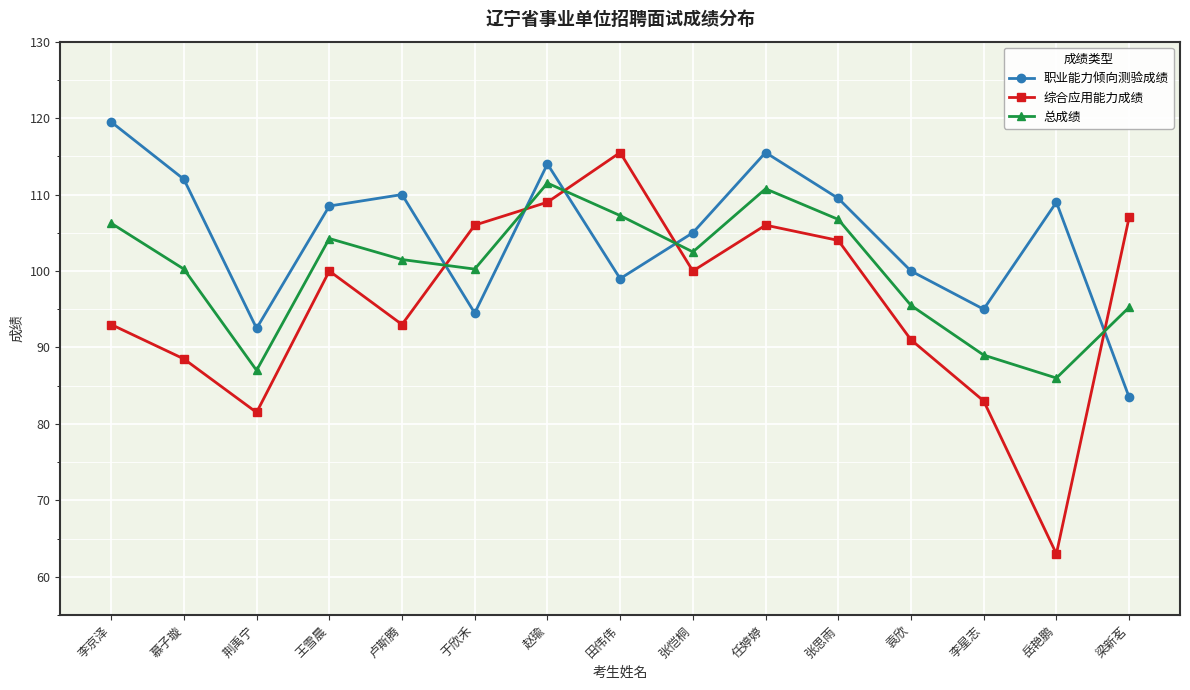

At which category does 职业能力倾向测验成绩 reach its first local peak?

卢斯腾